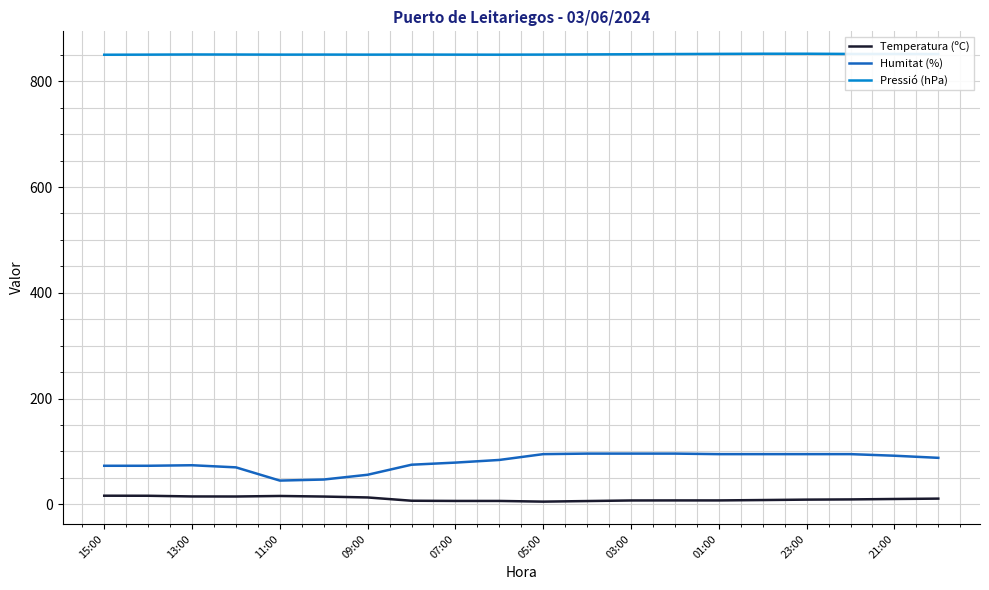

What is the highest value of the Humitat (%) series?

96.0